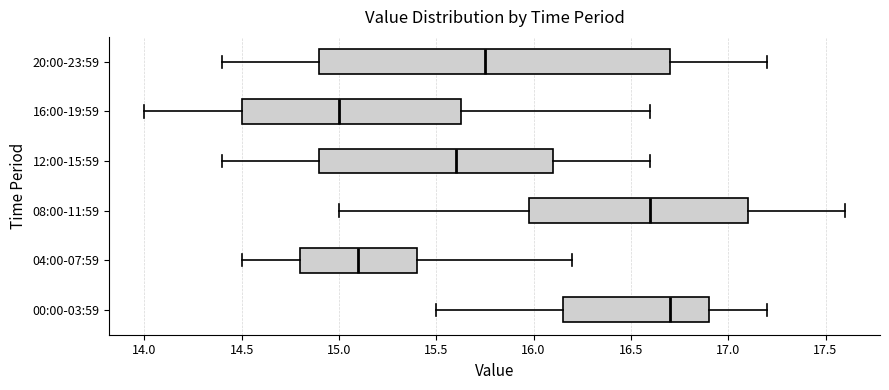

Which box is the widest, from its left edge to its right edge?

20:00-23:59